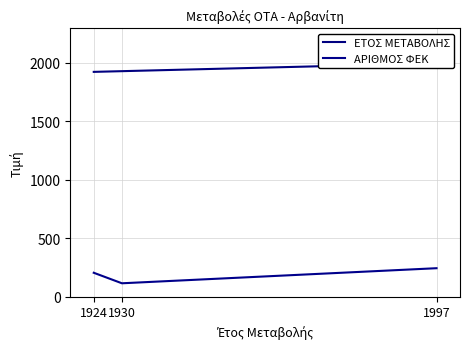

How many lines are shown in the chart?

2